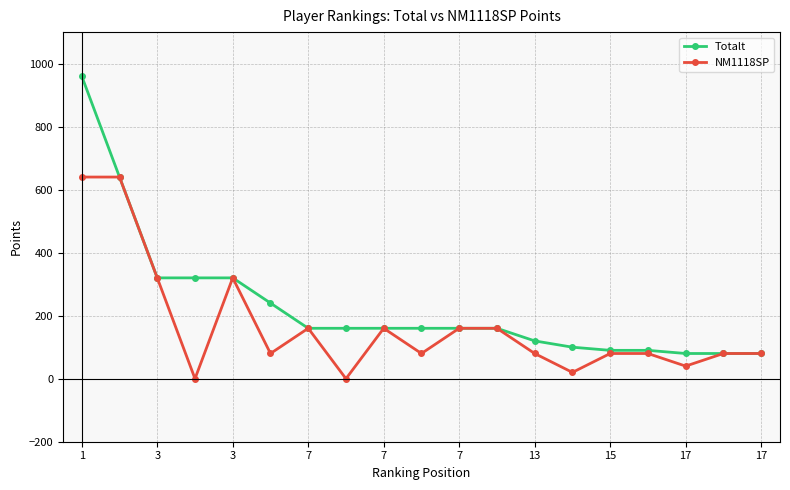

List the series in order of their peak value, lowest first.

NM1118SP, Totalt